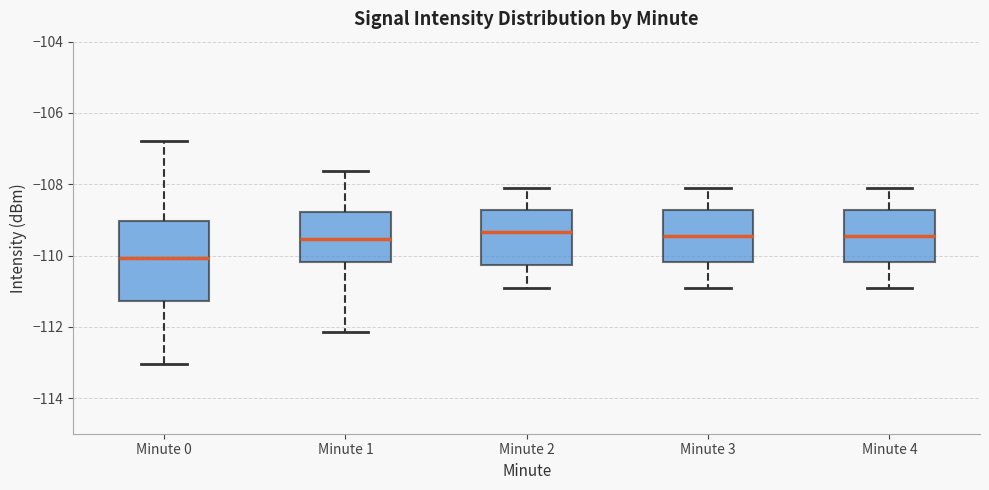

Which box's median line is the lowest?

Minute 0